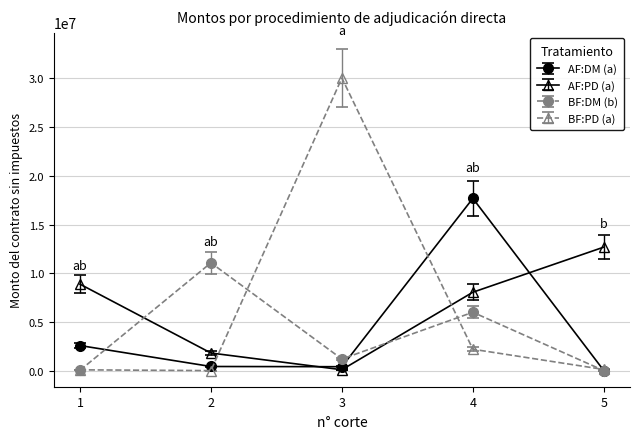

Where is the first local minimum for AF:PD (a)?

3